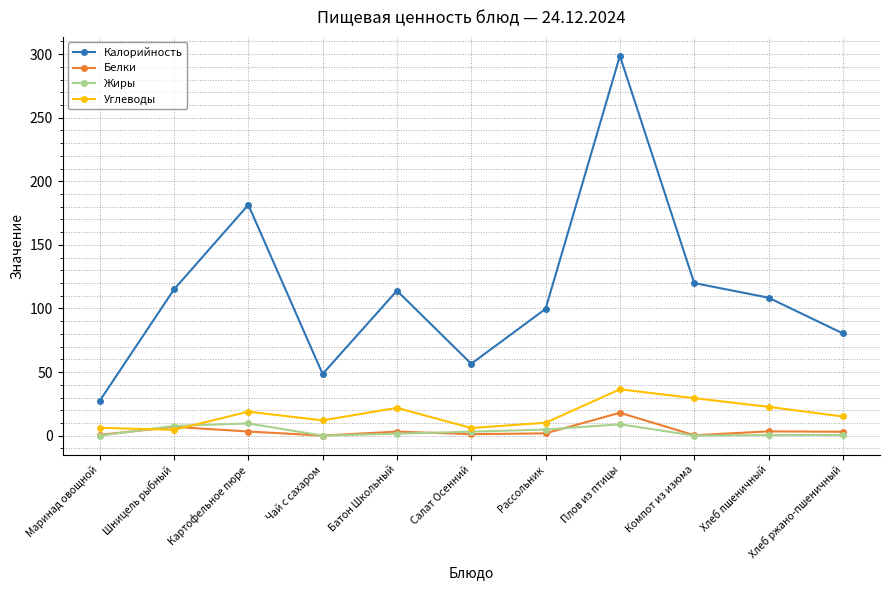

The Калорийность series shows 7.8 at Маринад овощной. True or false?

False